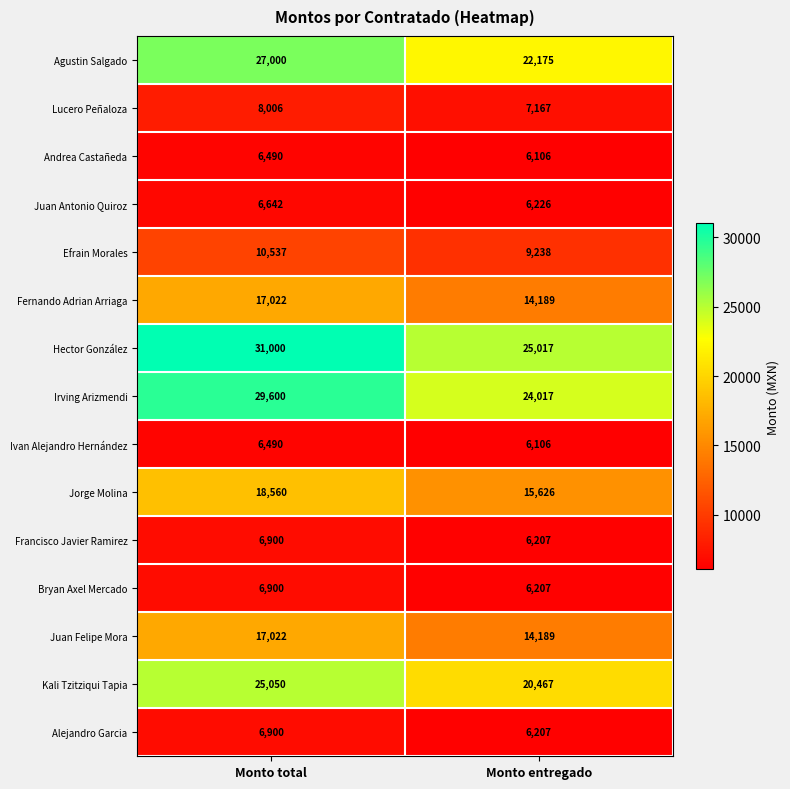

Reading left to right, transcribe all the data shown in this chart.

Agustin Salgado: 27000	22175
Lucero Peñaloza: 8006	7167
Andrea Castañeda: 6490	6106
Juan Antonio Quiroz: 6642	6226
Efrain Morales: 10537	9238
Fernando Adrian Arriaga: 17022	14189
Hector González: 31000	25017
Irving Arizmendi: 29600	24017
Ivan Alejandro Hernández: 6490	6106
Jorge Molina: 18560	15626
Francisco Javier Ramirez: 6900	6207
Bryan Axel Mercado: 6900	6207
Juan Felipe Mora: 17022	14189
Kali Tzitziqui Tapia: 25050	20467
Alejandro Garcia: 6900	6207